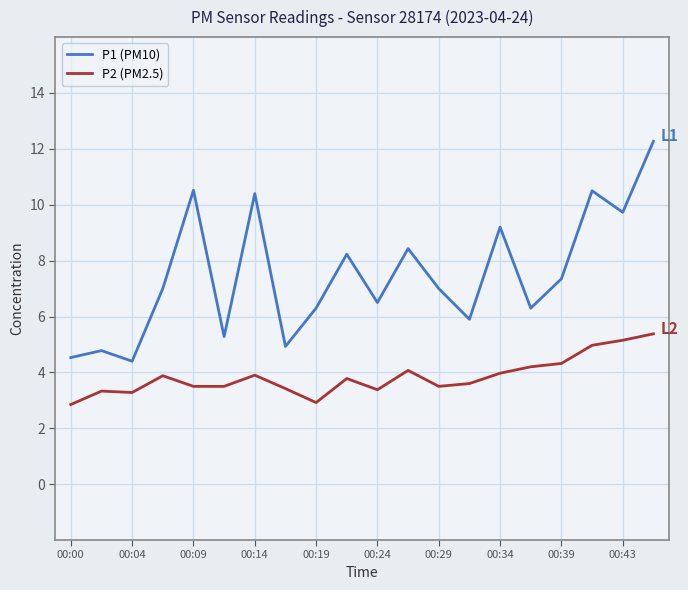

List the series in order of their peak value, lowest first.

P2 (PM2.5), P1 (PM10)